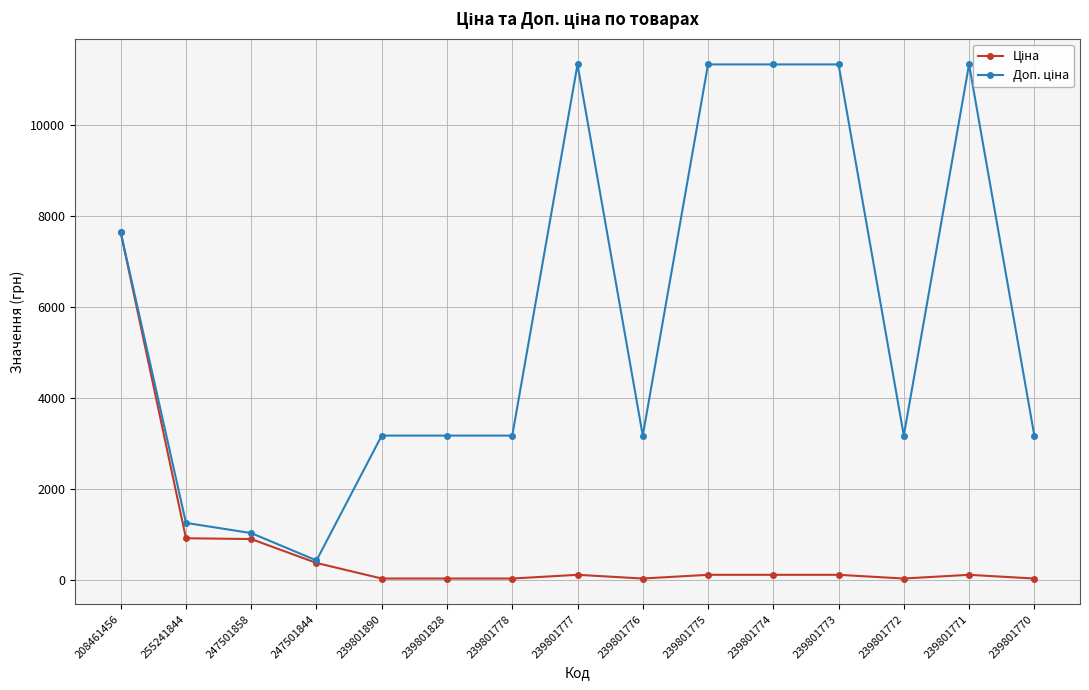

Is it true that Доп. ціна equals 3174.0 at 239801770?

True